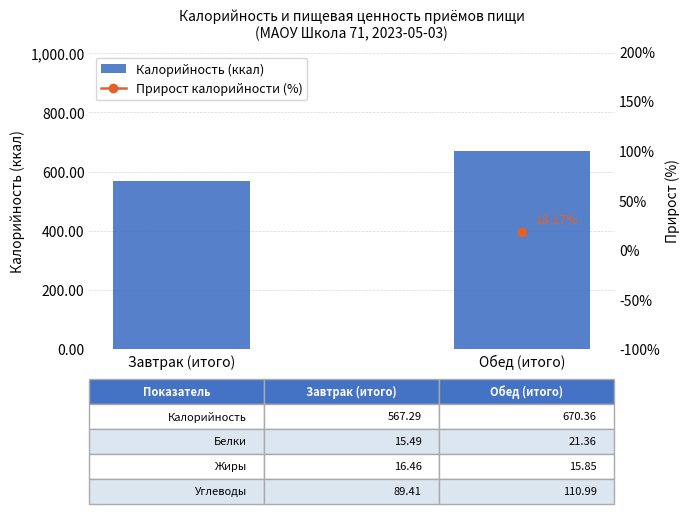

Which label corresponds to the smallest value in the chart?

Завтрак (итого)